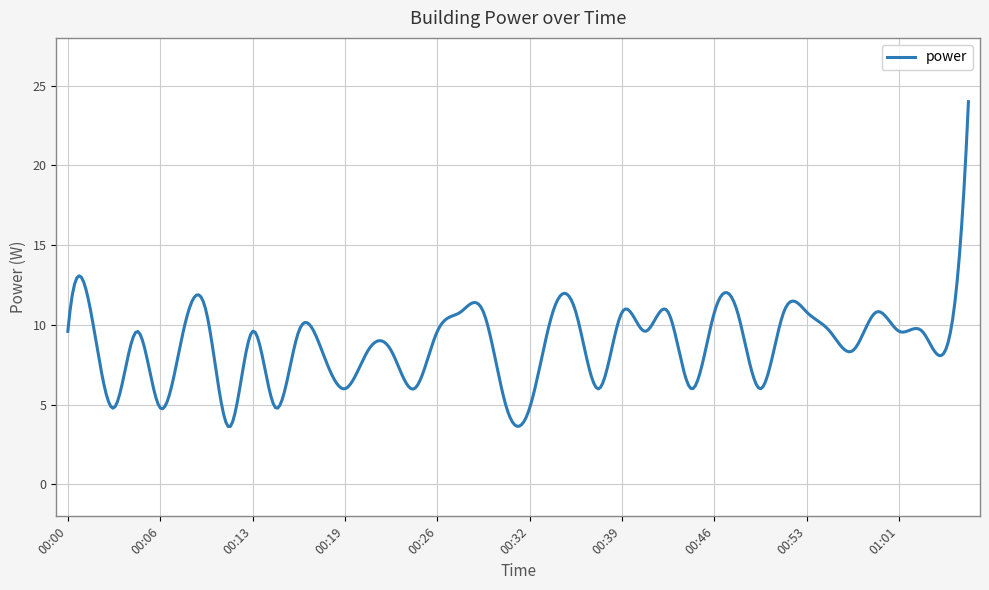

Is this an area chart (filled region under the line)?

No